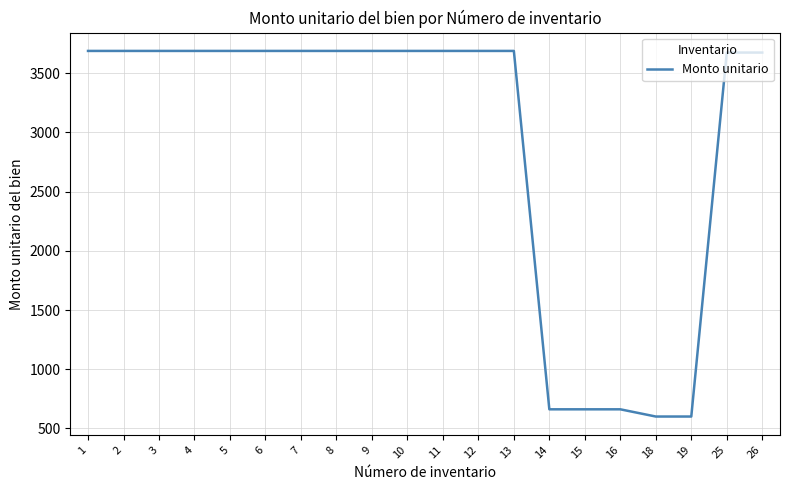

What is the smallest value displayed?

600.0